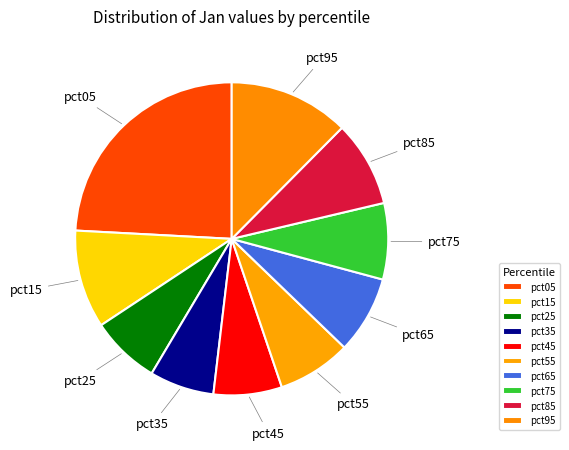

Is the sum of pct55 and pct25 greater than half?

No